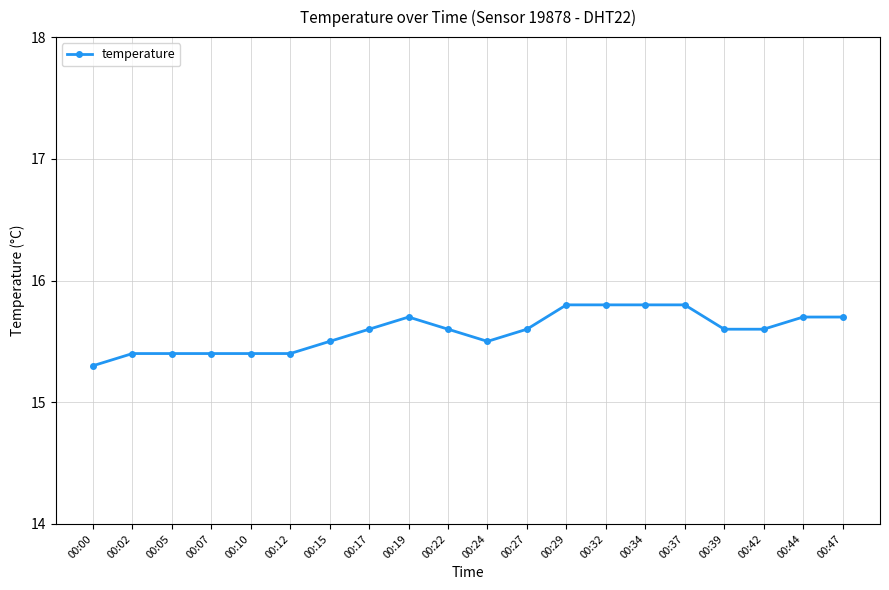

Reading right to left, list all the values displayed in this chart.

15.7	15.7	15.6	15.6	15.8	15.8	15.8	15.8	15.6	15.5	15.6	15.7	15.6	15.5	15.4	15.4	15.4	15.4	15.4	15.3